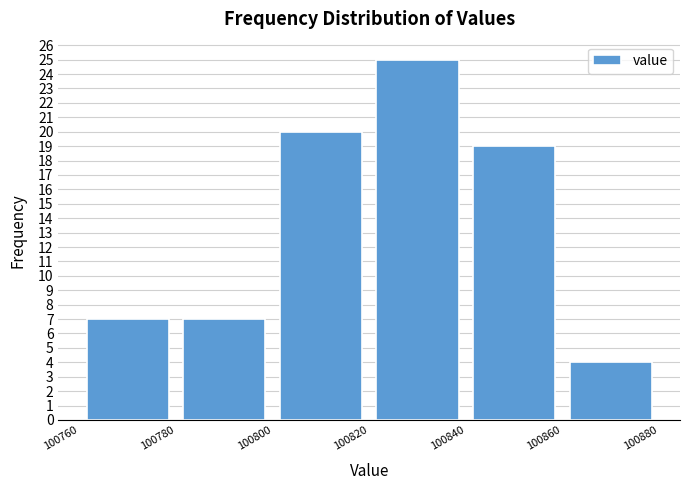

Reading left to right, transcribe this chart: for each bar, give the range it covers on the x-axis and its height. The values are not printed on the chart, so give them approximately, as read against the axis.

100760 to 100780: 7
100780 to 100800: 7
100800 to 100820: 20
100820 to 100840: 25
100840 to 100860: 19
100860 to 100880: 4